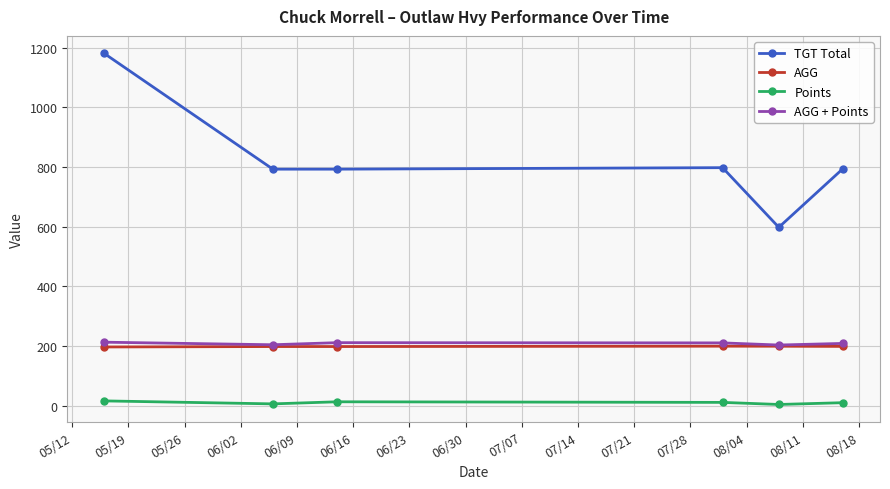

Which series has the largest total across all categories?

TGT Total